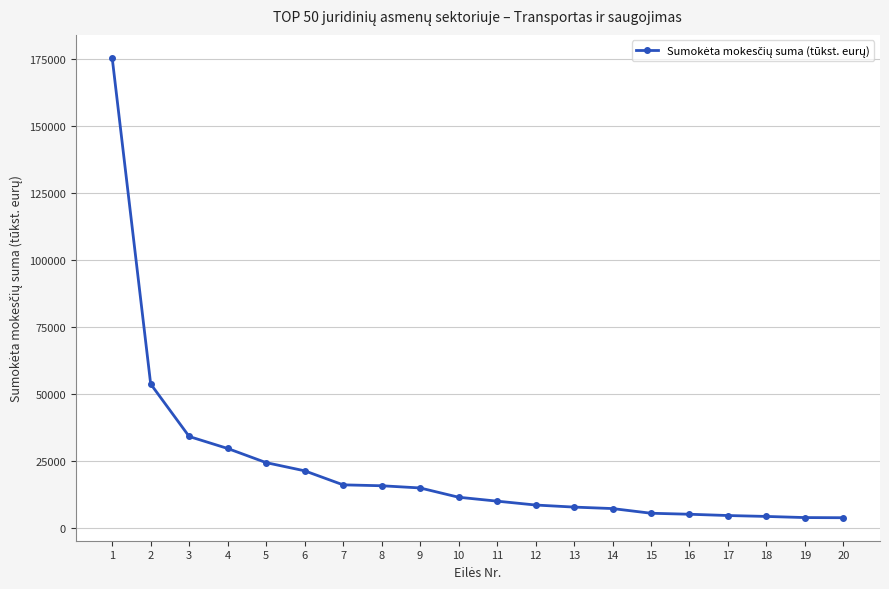

What is the value of the 13th point from the left?

7719